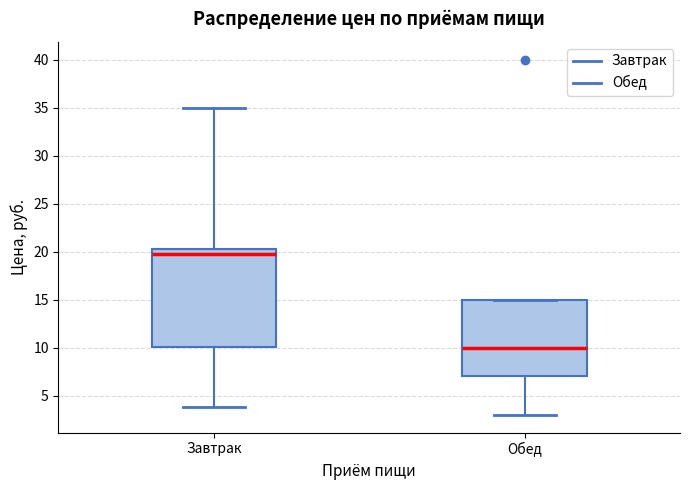

Reading left to right, read every box against the y-axis: the position of its median line, the range the box covers, and the ends of its whiskers. The values are not printed on the chart, so give them approximately, as read against the axis.

Завтрак: median 20.0, box 10.0 to 20.5, whiskers 4.0 to 35.0
Обед: median 10.0, box 7.0 to 15.0, whiskers 3.0 to 15.0